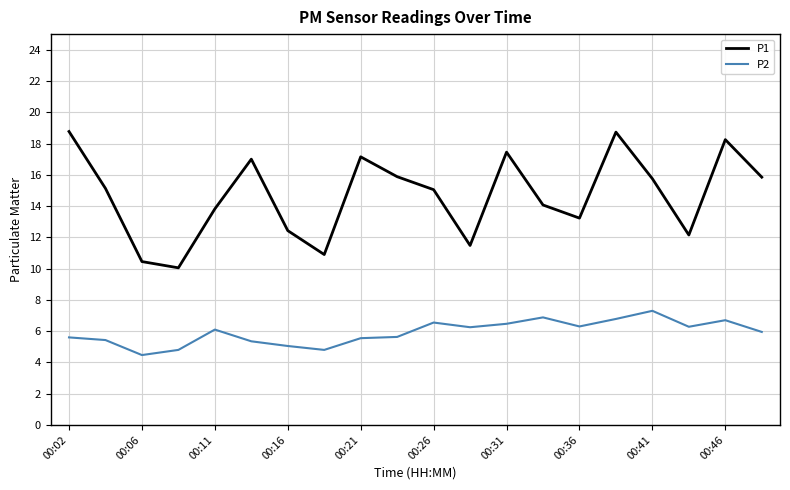

Rank the series by their maximum value, from highest to lowest.

P1, P2